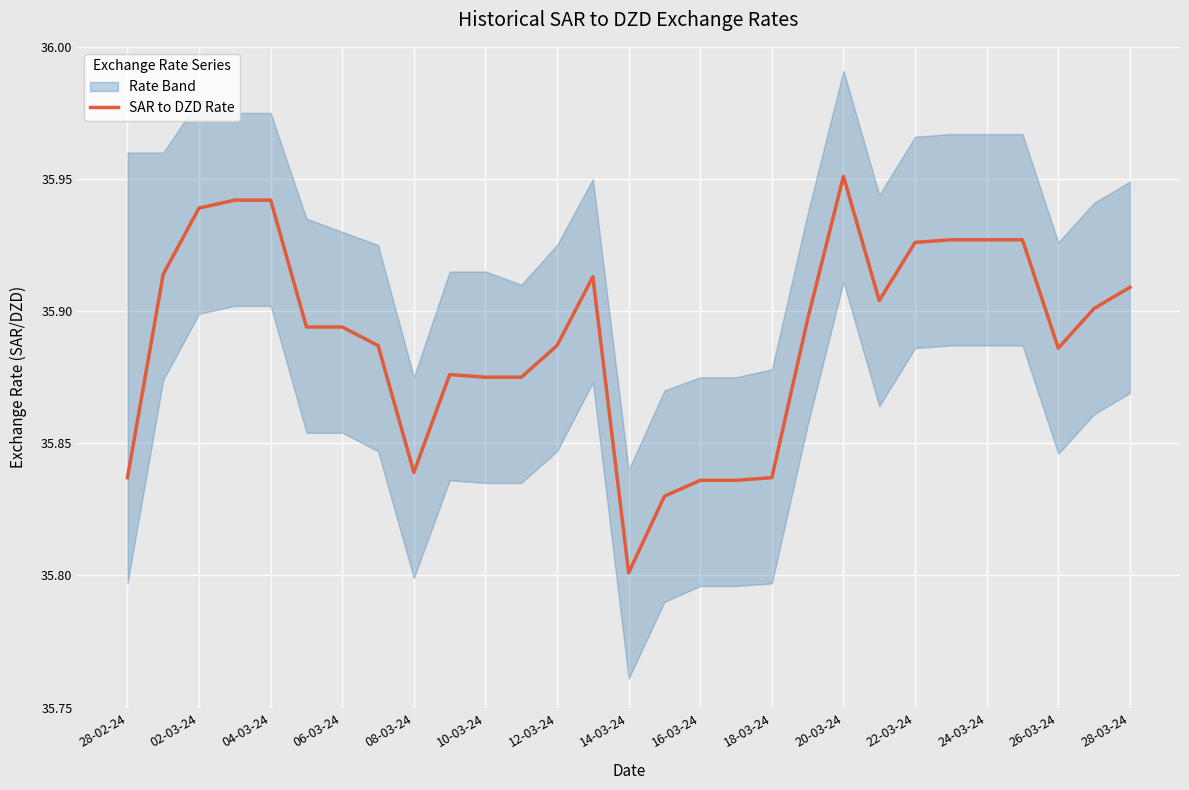

What is the average value?

35.9